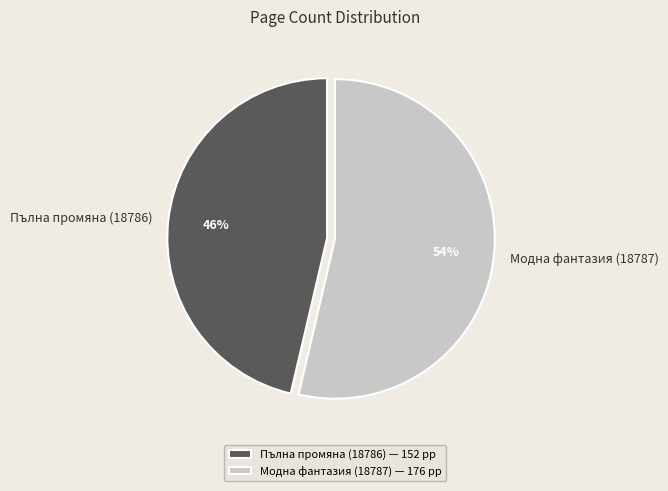

Is it true that Модна фантазия (18787) is 67% of the pie?

False